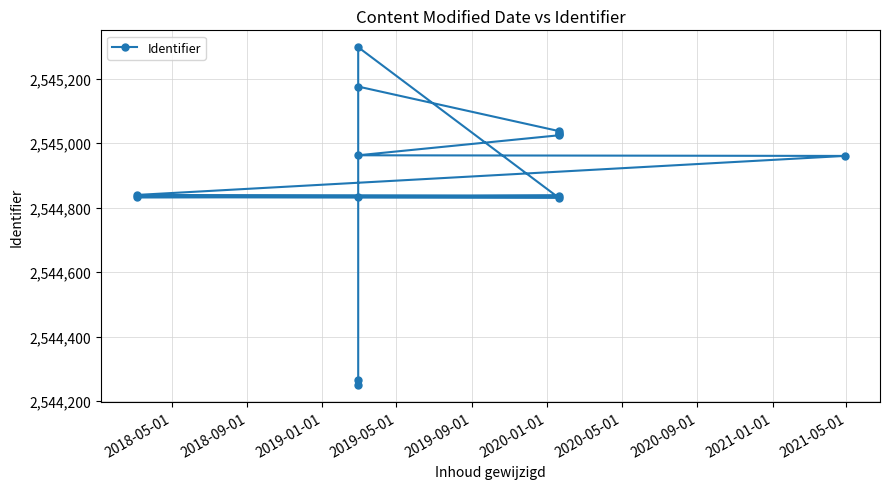

The chart shows a value of 2544832 at 2019-09-01. True or false?

True